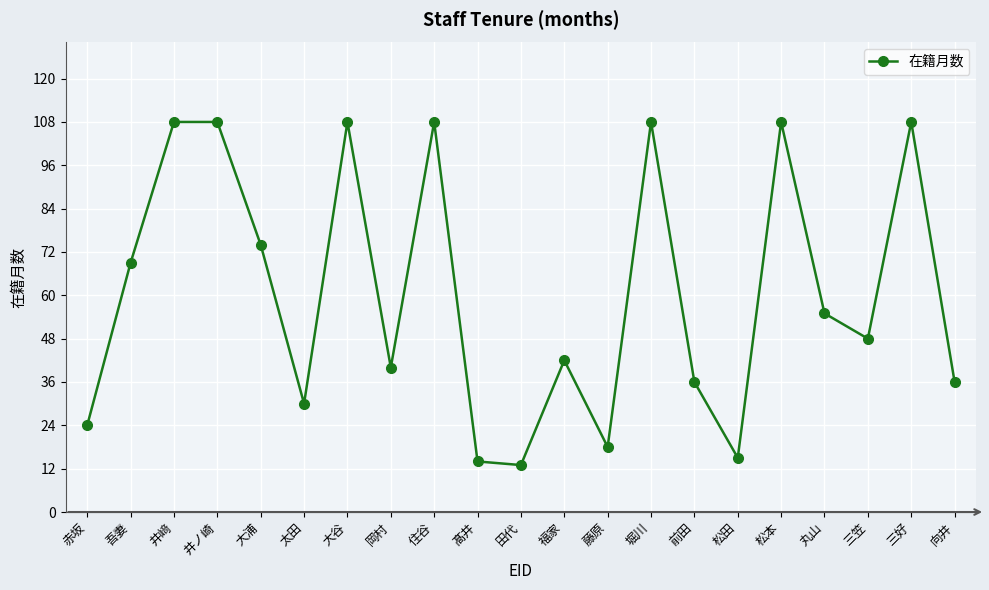

Where does the data first go above 48?

吾妻